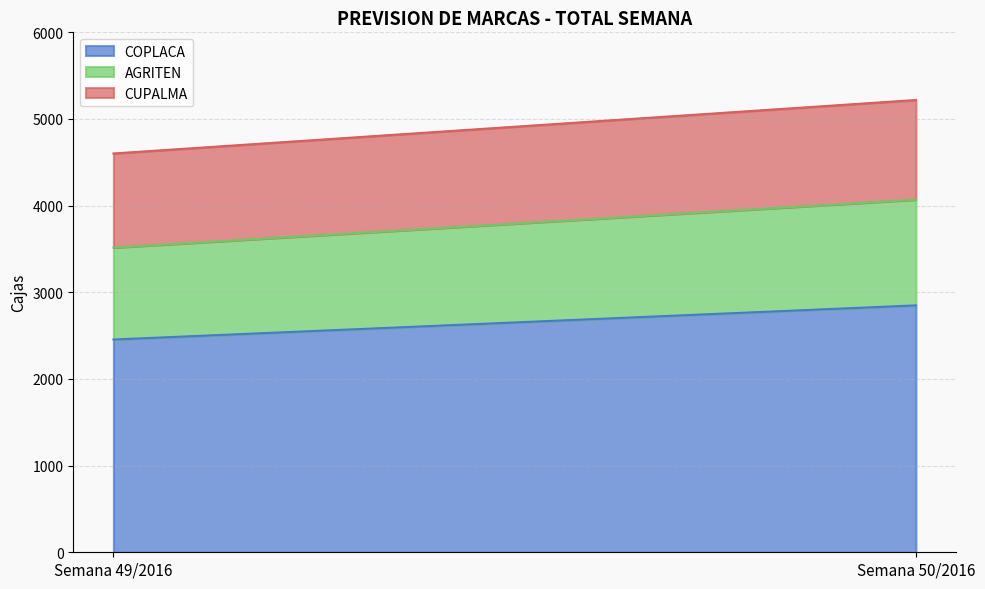

What are all the series names shown in the legend?

COPLACA, AGRITEN, CUPALMA